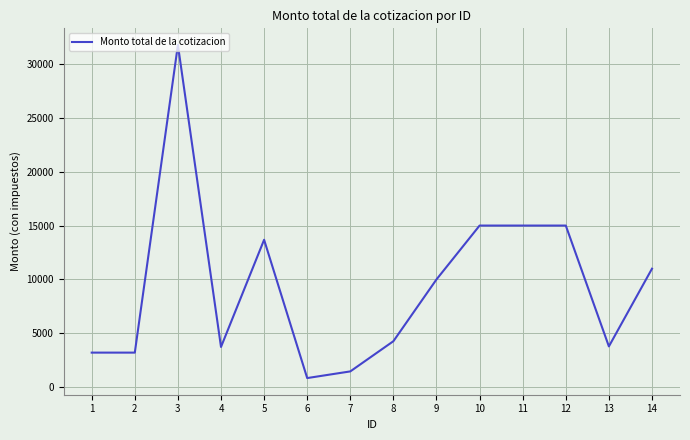

True or false: there are more than 1 points higher than both neighbors.

True